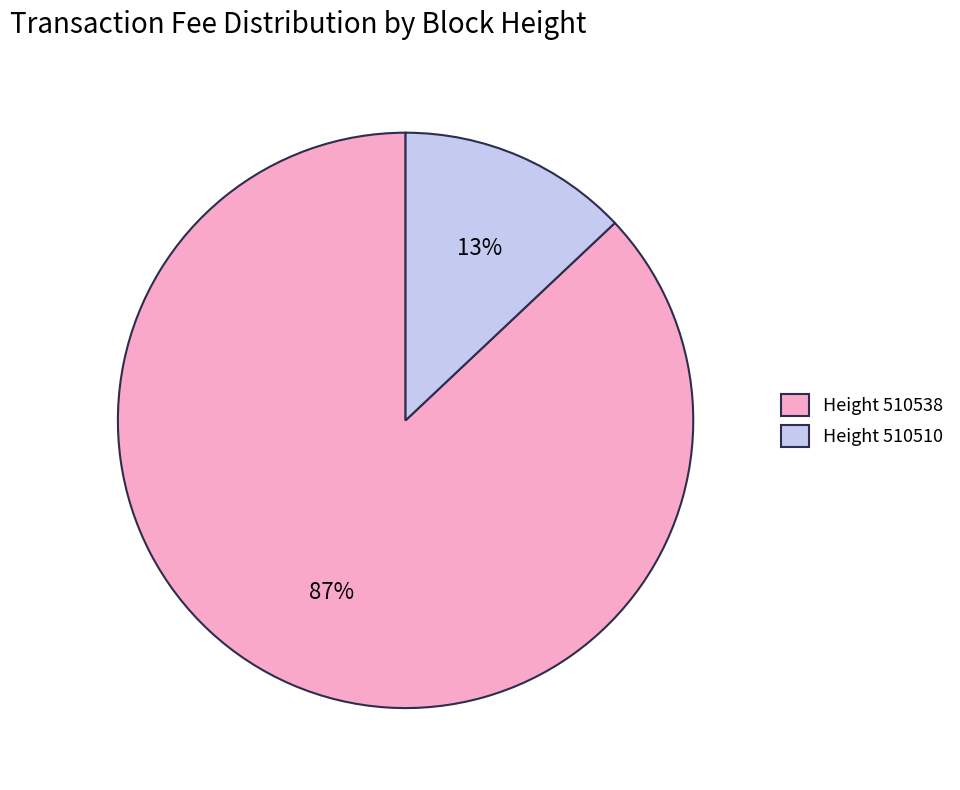

Combined, do Height 510538 and Height 510510 account for over 50%?

Yes